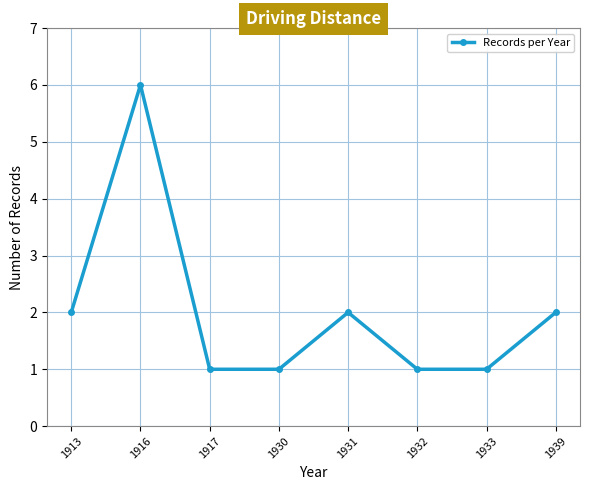

True or false: the data shows 1 at 1917.

True